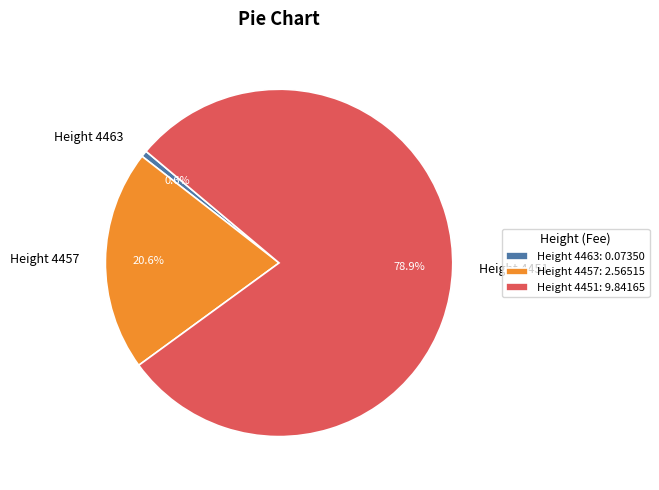

What portion of the pie excludes Height 4457?

79.4%